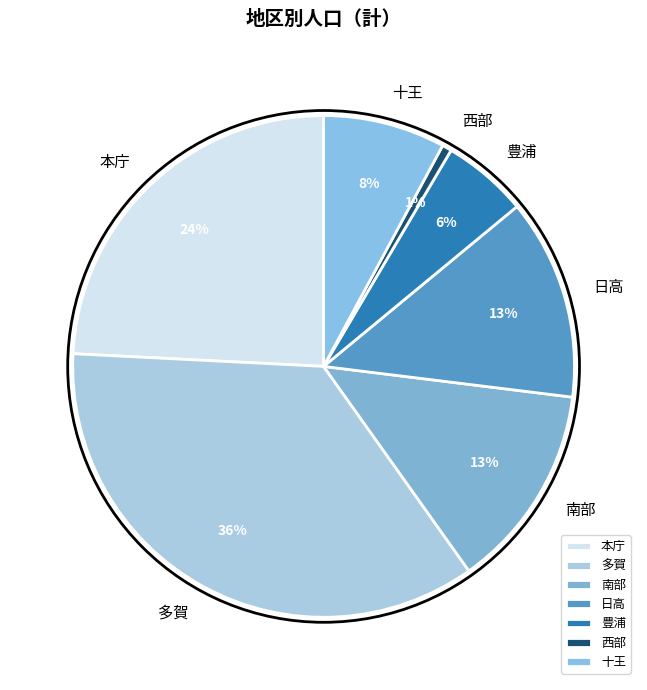

Which has a higher value, 本庁 or 南部?

本庁